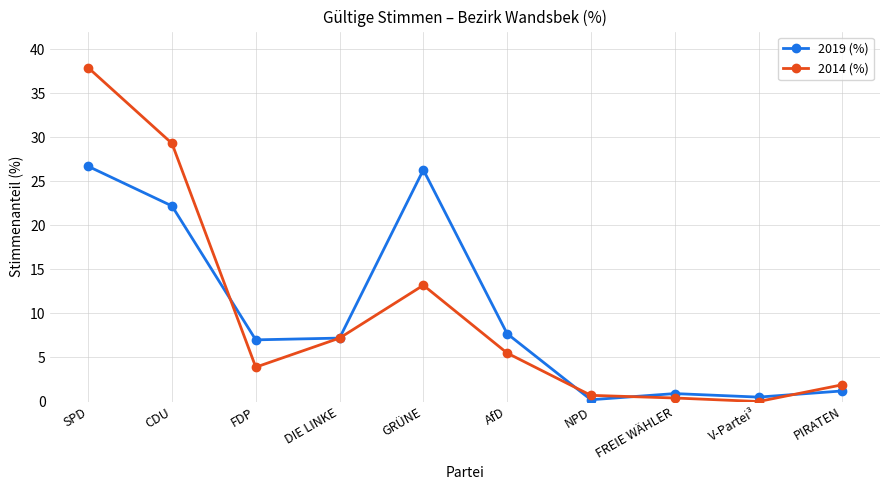

What is the maximum value shown in the chart?

37.9